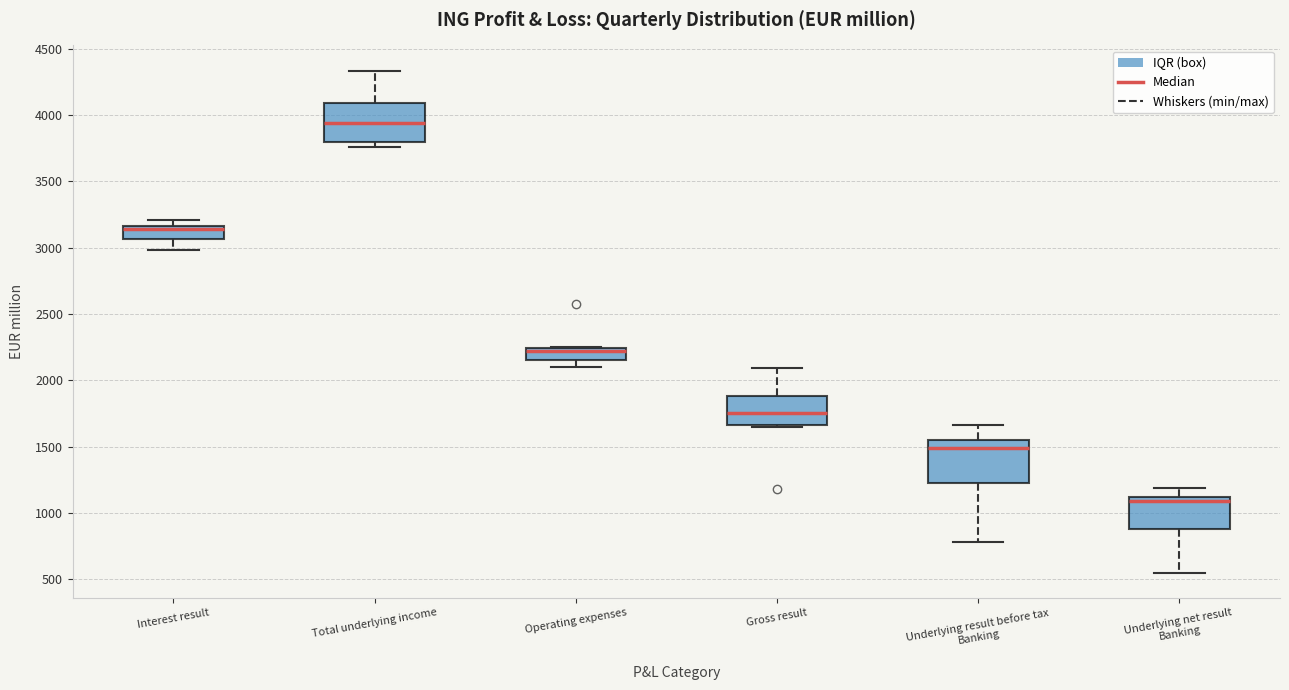

Reading left to right, transcribe this box plot: for each box, give where its median line is, the range the box spans, and where its two whiskers end, as read against the y-axis. The values are not printed on the chart, so give them approximately, as read against the axis.

Interest result: median 3150 (just below the box's upper edge), box 3050 to 3150, whiskers 3000 to 3200
Total underlying income: median 3950, box 3800 to 4100, whiskers 3750 to 4350
Operating expenses: median 2200, box 2150 to 2250, whiskers 2100 to 2250
Gross result: median 1750, box 1650 to 1900, whiskers 1650 (just below the box's lower edge) to 2100
Underlying result before tax Banking: median 1500, box 1250 to 1550, whiskers 800 to 1650
Underlying net result Banking: median 1100 (just below the box's upper edge), box 900 to 1100, whiskers 550 to 1200